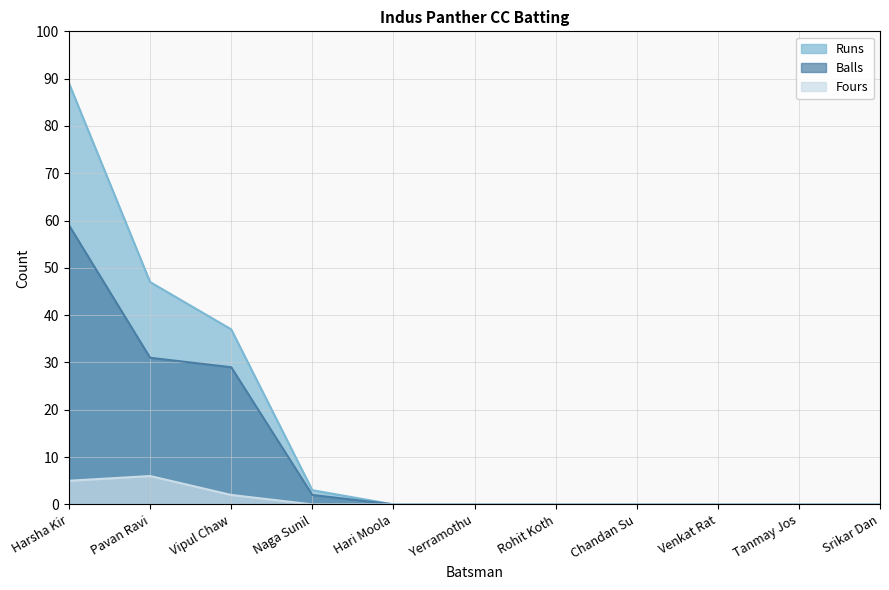

Is it true that Fours equals -3 at Rohit Koth?

False